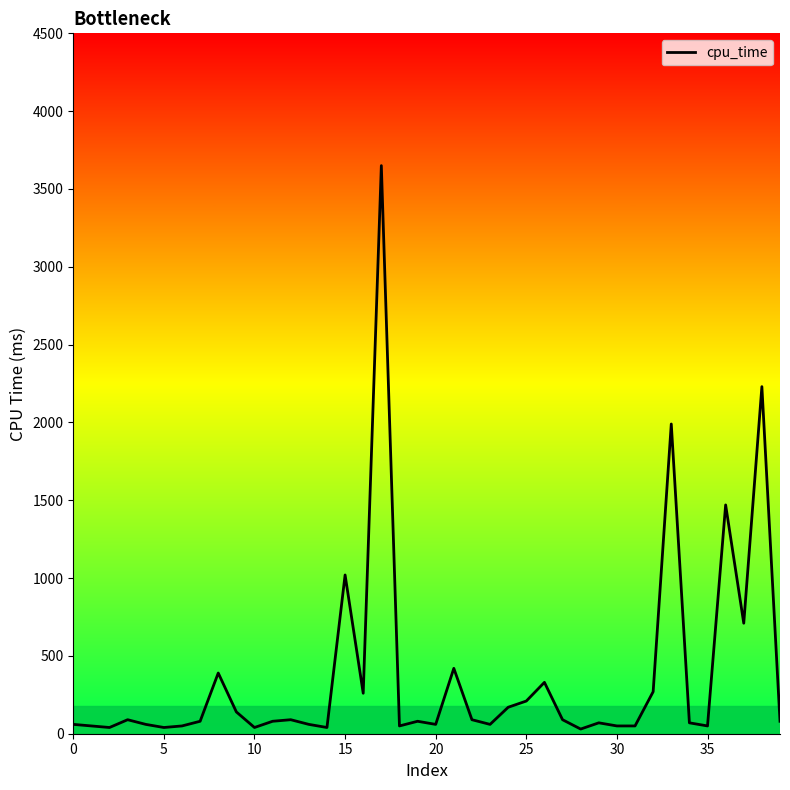

What is the difference between the maximum and minimum values?

3620